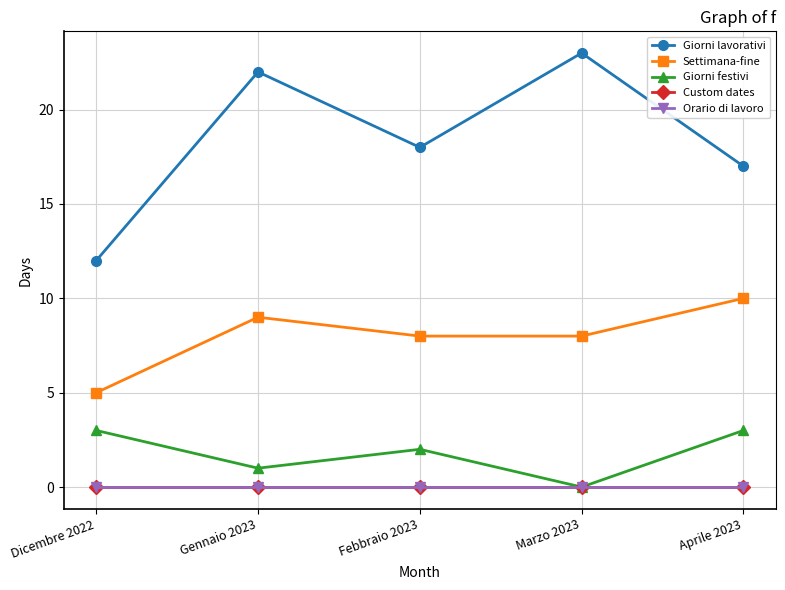

Reading right to left, list all the values displayed in this chart.

Giorni lavorativi: 17	23	18	22	12
Settimana-fine: 10	8	8	9	5
Giorni festivi: 3	0	2	1	3
Custom dates: 0	0	0	0	0
Orario di lavoro: 0	0	0	0	0